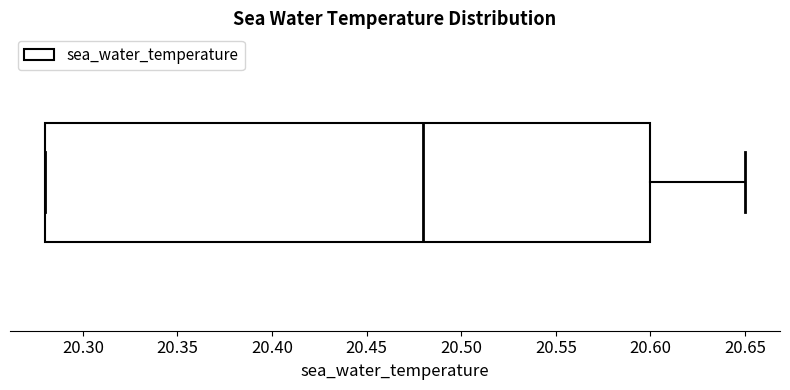

Read this box plot against the x-axis: the position of the median line, the range covered by the box, and the ends of both whiskers. The values are not printed on the chart, so give them approximately, as read against the axis.

median 20.48, box 20.28 to 20.60, whiskers 20.28 to 20.65